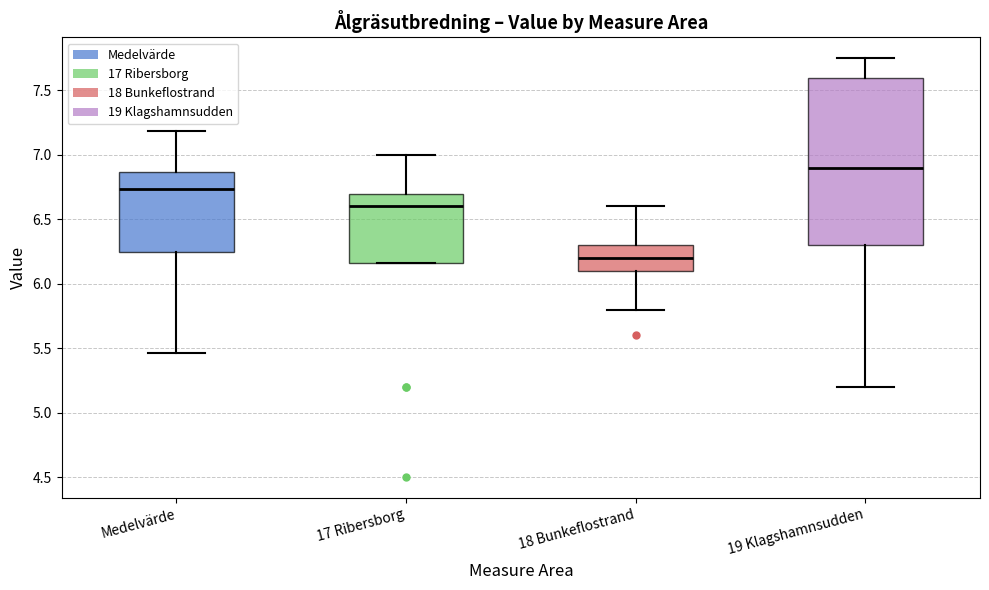

Reading left to right, transcribe this box plot: for each box, give where its median line is, the range the box spans, and where its two whiskers end, as read against the y-axis. The values are not printed on the chart, so give them approximately, as read against the axis.

Medelvärde: median 6.75, box 6.25 to 6.85, whiskers 5.45 to 7.20
17 Ribersborg: median 6.60, box 6.15 to 6.70, whiskers 6.15 to 7.00
18 Bunkeflostrand: median 6.20, box 6.10 to 6.30, whiskers 5.80 to 6.60
19 Klagshamnsudden: median 6.90, box 6.30 to 7.60, whiskers 5.20 to 7.75